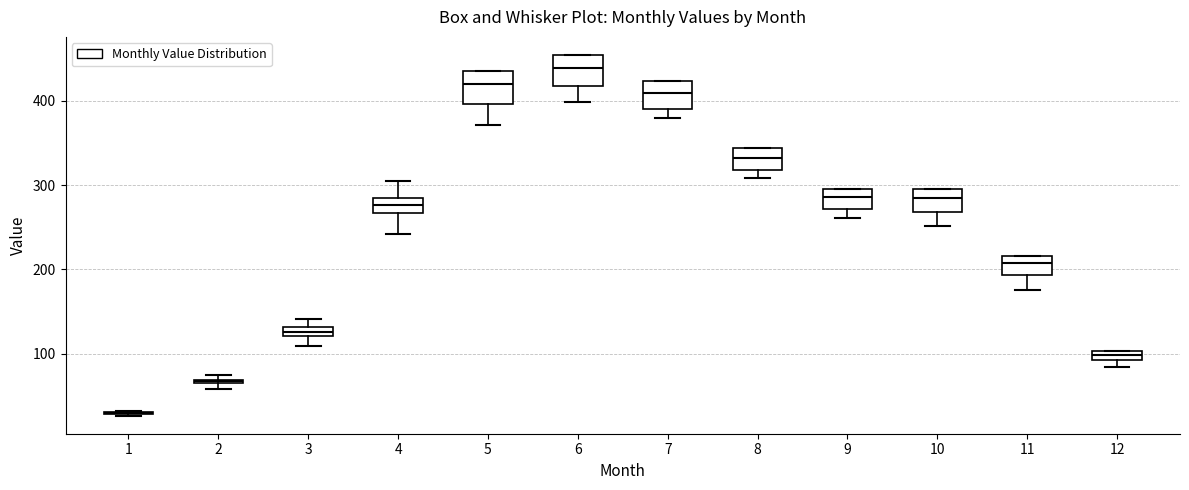

Where does the lower whisker of the box at x = 11 end on the y-axis? The values are not printed on the chart, so give them approximately, as read against the axis.

180